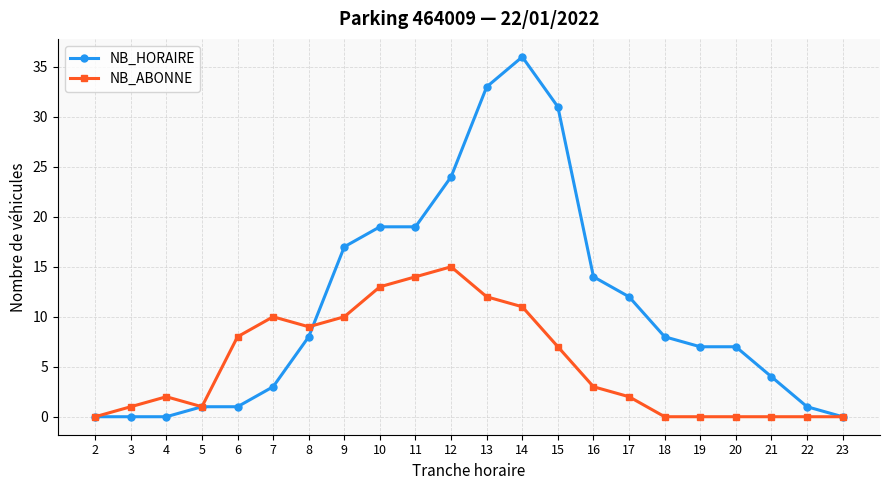

True or false: NB_HORAIRE and NB_ABONNE cross at least once.

True